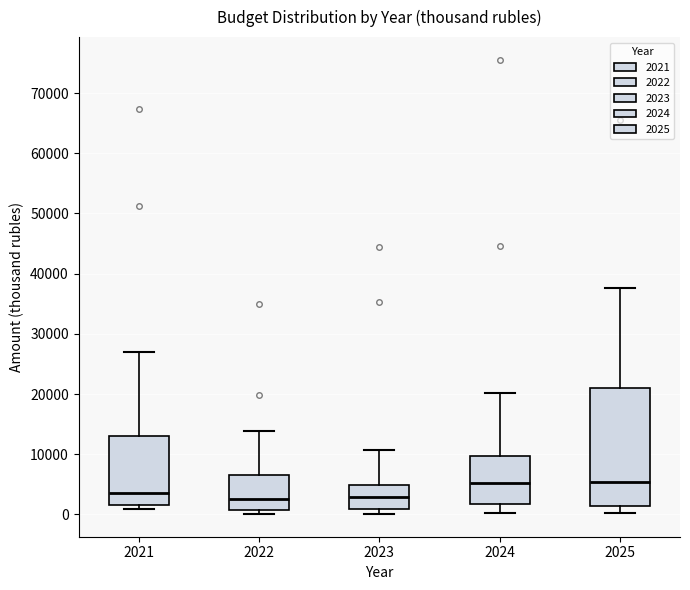

Which box is the tallest, from its lower edge to its upper edge?

2025